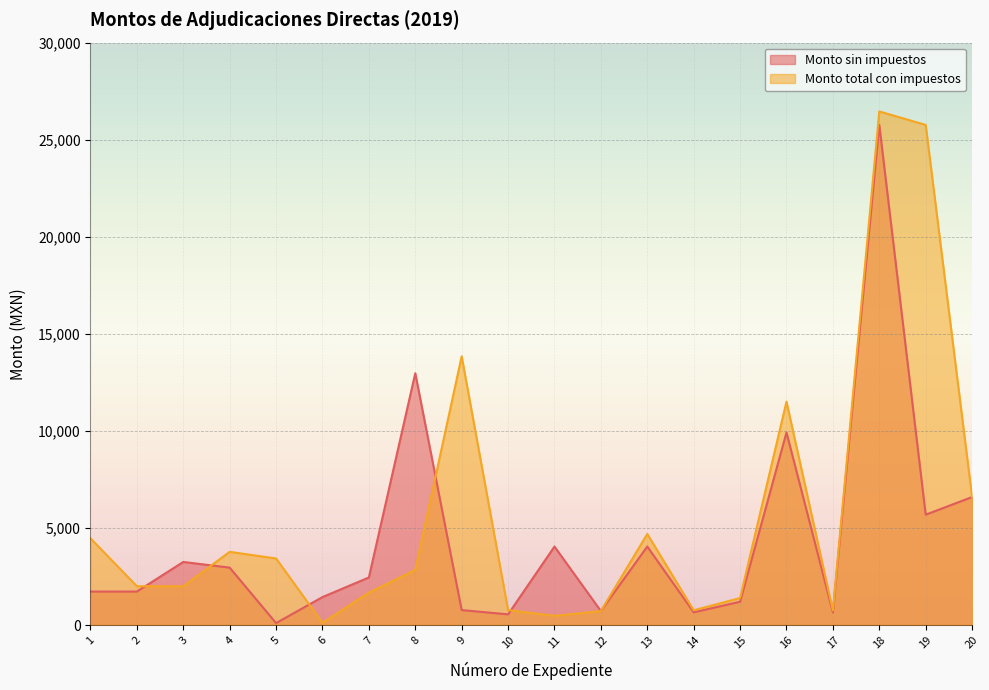

Between 2 and 13, which series saw the biggest shift?

Monto total con impuestos